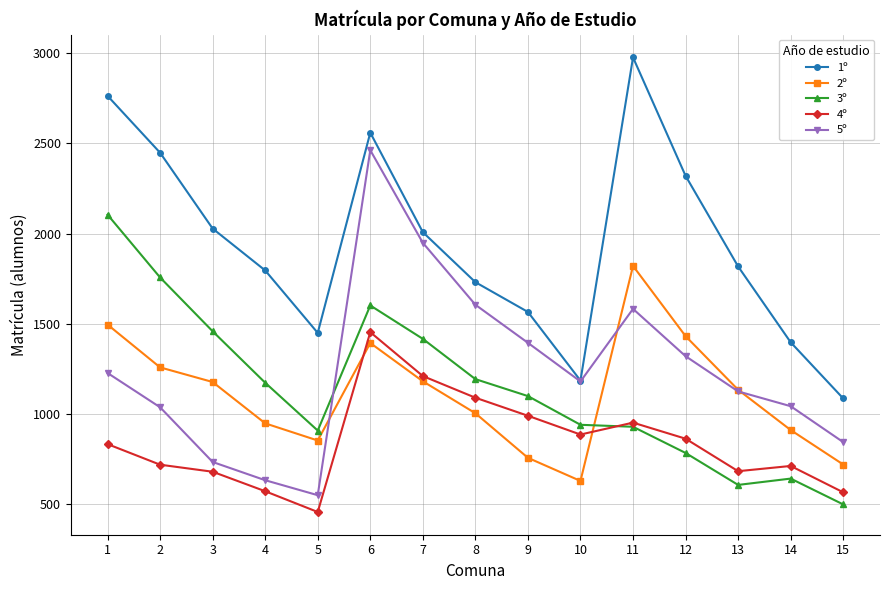

The value of 4º at 10 is 887. True or false?

True